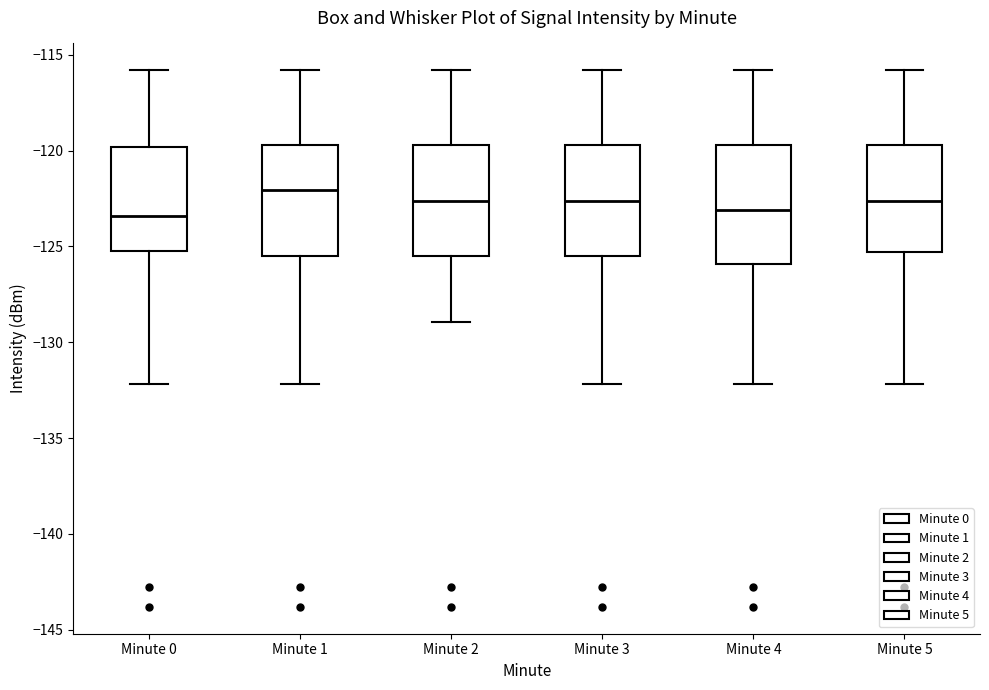

Reading left to right, read every box against the y-axis: the position of its median line, the range the box covers, and the ends of its whiskers. The values are not printed on the chart, so give them approximately, as read against the axis.

Minute 0: median -123.5, box -125.5 to -120.0, whiskers -132.0 to -116.0
Minute 1: median -122.0, box -125.5 to -119.5, whiskers -132.0 to -116.0
Minute 2: median -122.5, box -125.5 to -119.5, whiskers -129.0 to -116.0
Minute 3: median -122.5, box -125.5 to -119.5, whiskers -132.0 to -116.0
Minute 4: median -123.0, box -126.0 to -119.5, whiskers -132.0 to -116.0
Minute 5: median -122.5, box -125.5 to -119.5, whiskers -132.0 to -116.0